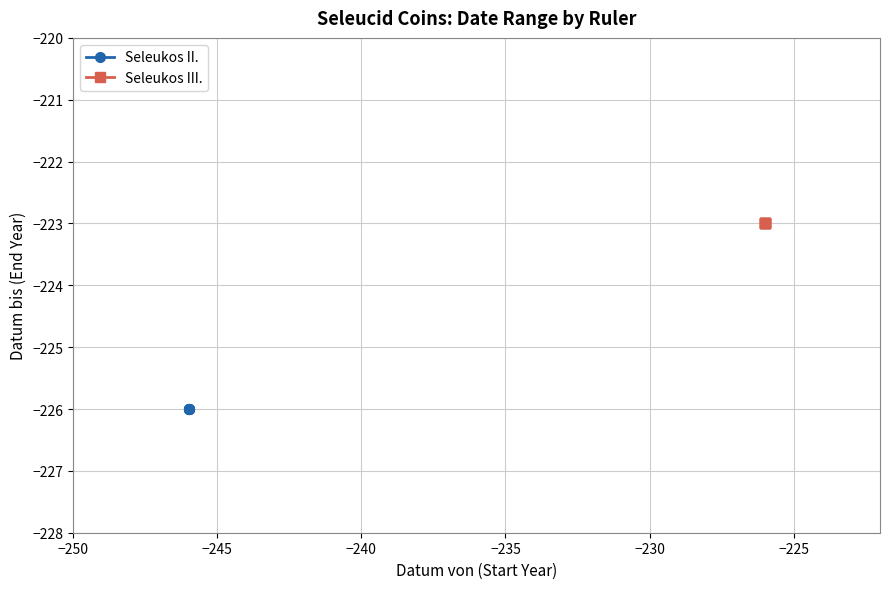

At −240, list the series in order from smallest to largest.

Seleukos II., Seleukos III.